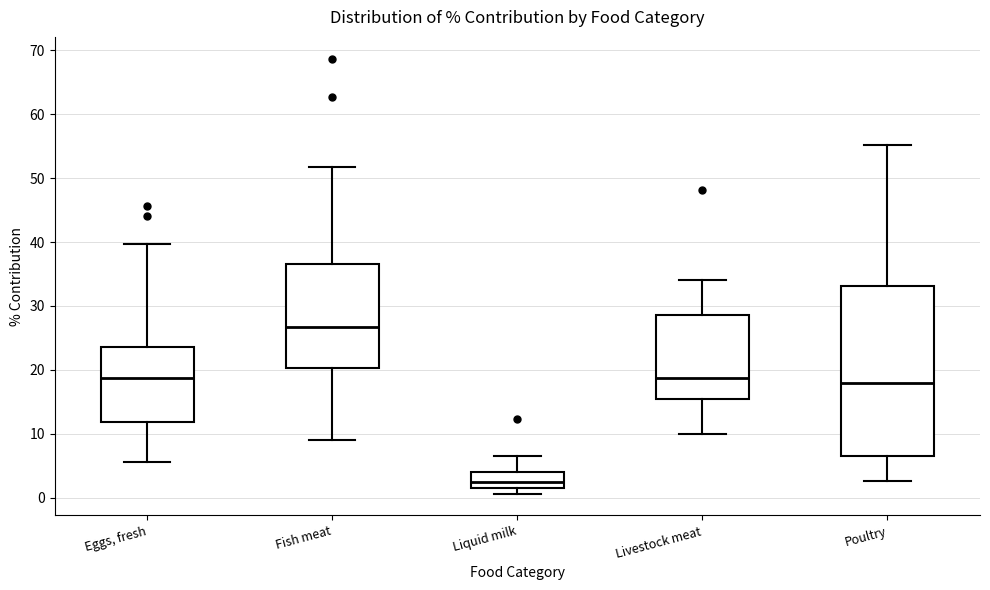

Which box's median line is the lowest?

Liquid milk